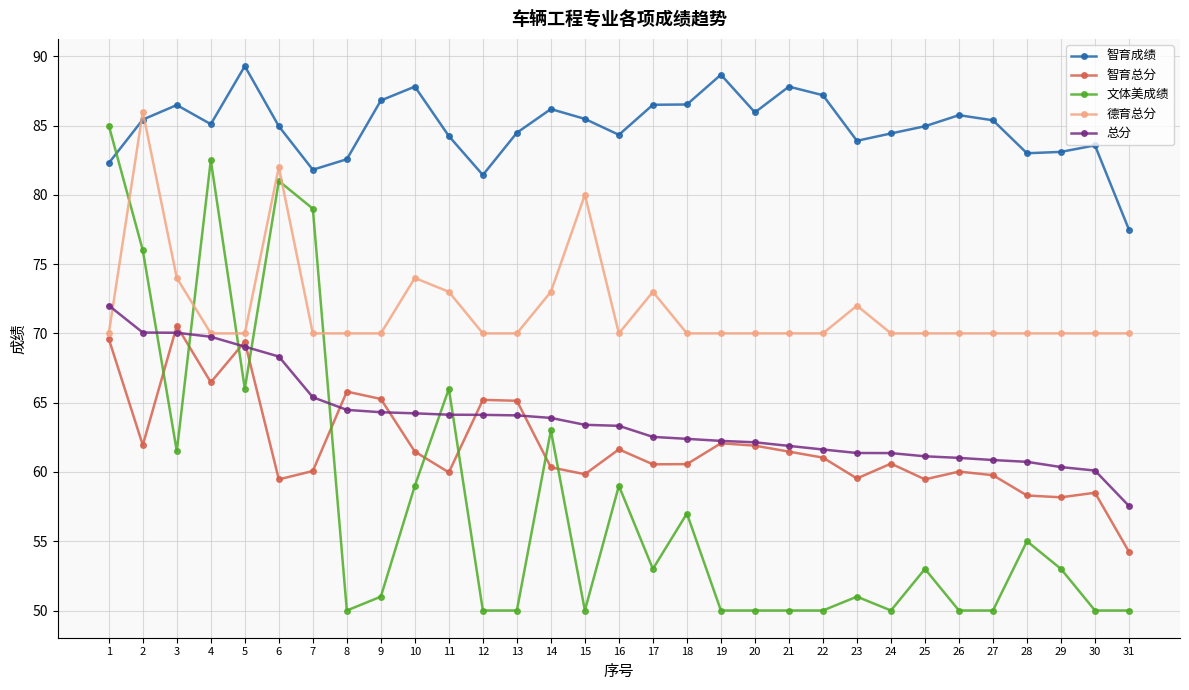

True or false: 智育成绩 and 智育总分 intersect in this chart.

False